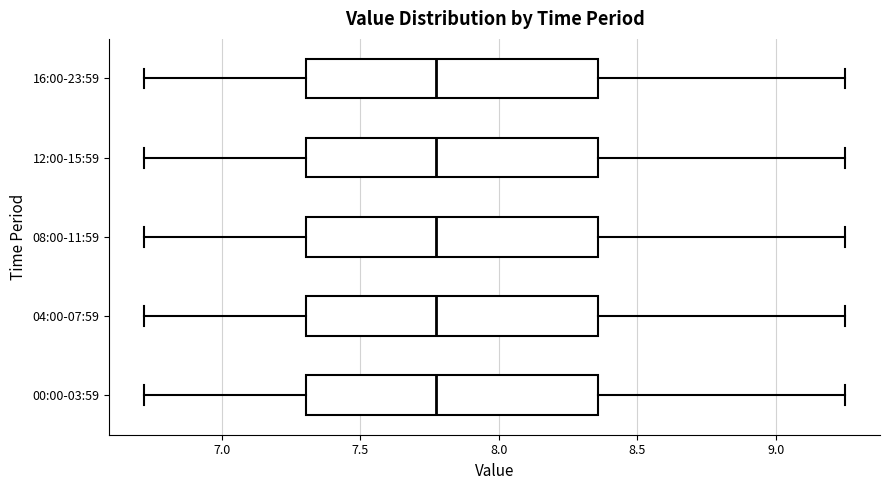

Reading bottom to top, read every box against the x-axis: the position of its median line, the range the box covers, and the ends of its whiskers. The values are not printed on the chart, so give them approximately, as read against the axis.

00:00-03:59: median 7.80, box 7.30 to 8.35, whiskers 6.70 to 9.25
04:00-07:59: median 7.80, box 7.30 to 8.35, whiskers 6.70 to 9.25
08:00-11:59: median 7.80, box 7.30 to 8.35, whiskers 6.70 to 9.25
12:00-15:59: median 7.80, box 7.30 to 8.35, whiskers 6.70 to 9.25
16:00-23:59: median 7.80, box 7.30 to 8.35, whiskers 6.70 to 9.25